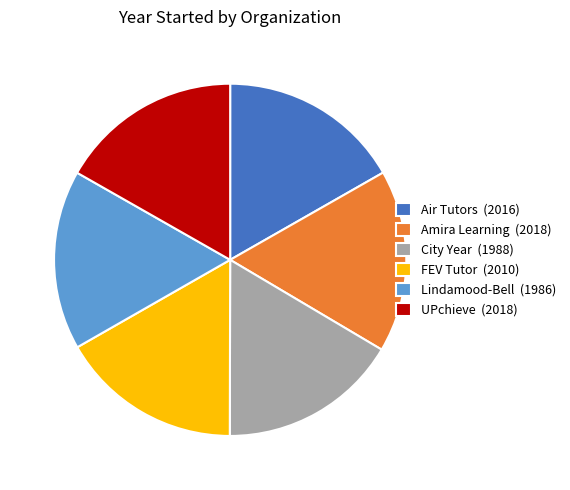

Does any single category account for the majority?

No